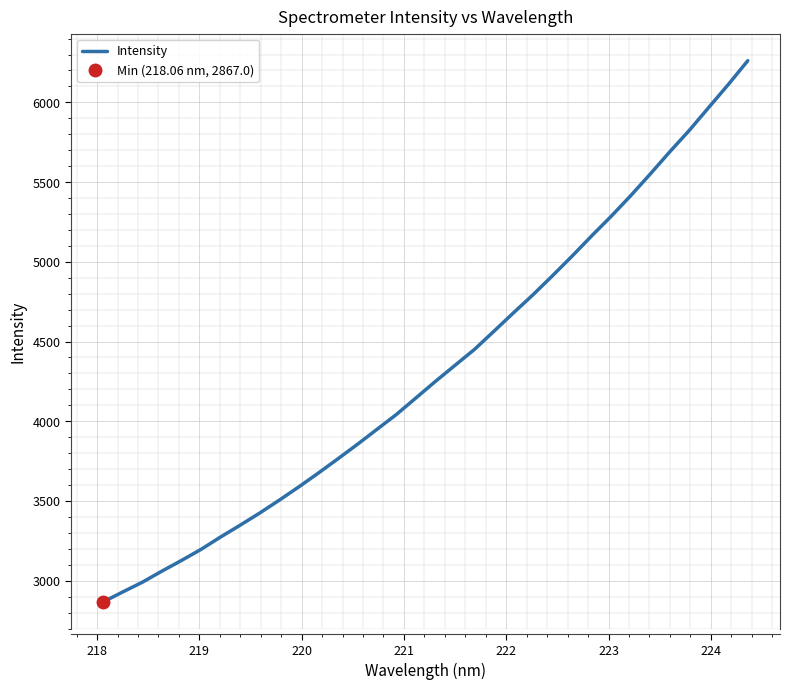

What is the highest value of the Intensity series?

6261.1